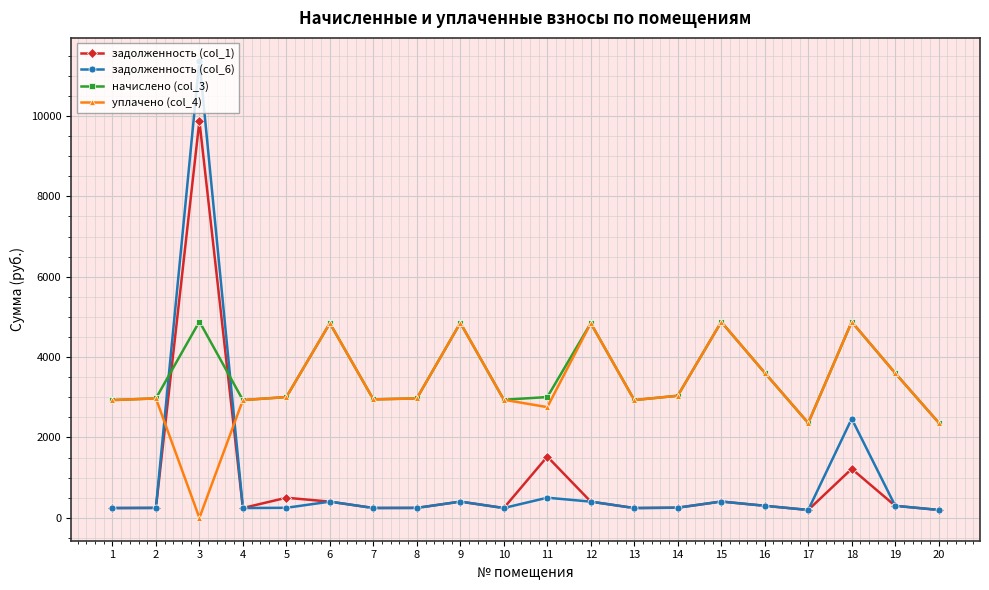

The value of задолженность (col_1) at 18 is 611.1. True or false?

False